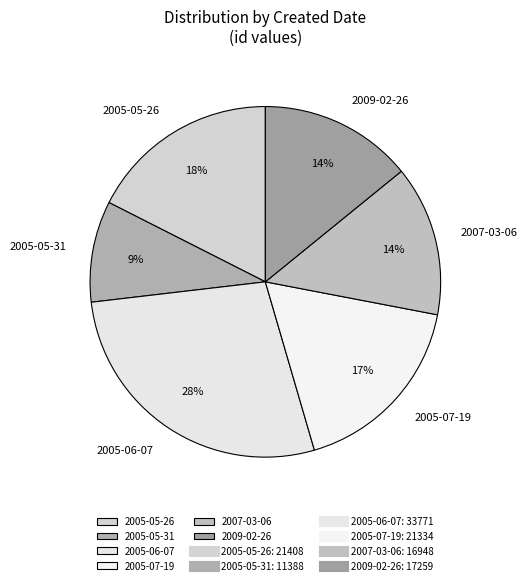

Do 2005-07-19 and 2009-02-26 together represent more than half of the pie?

No